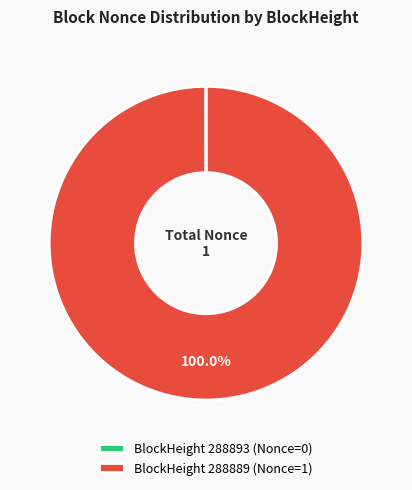

What is the largest slice in the pie chart?

BlockHeight 288889 (Nonce=1)